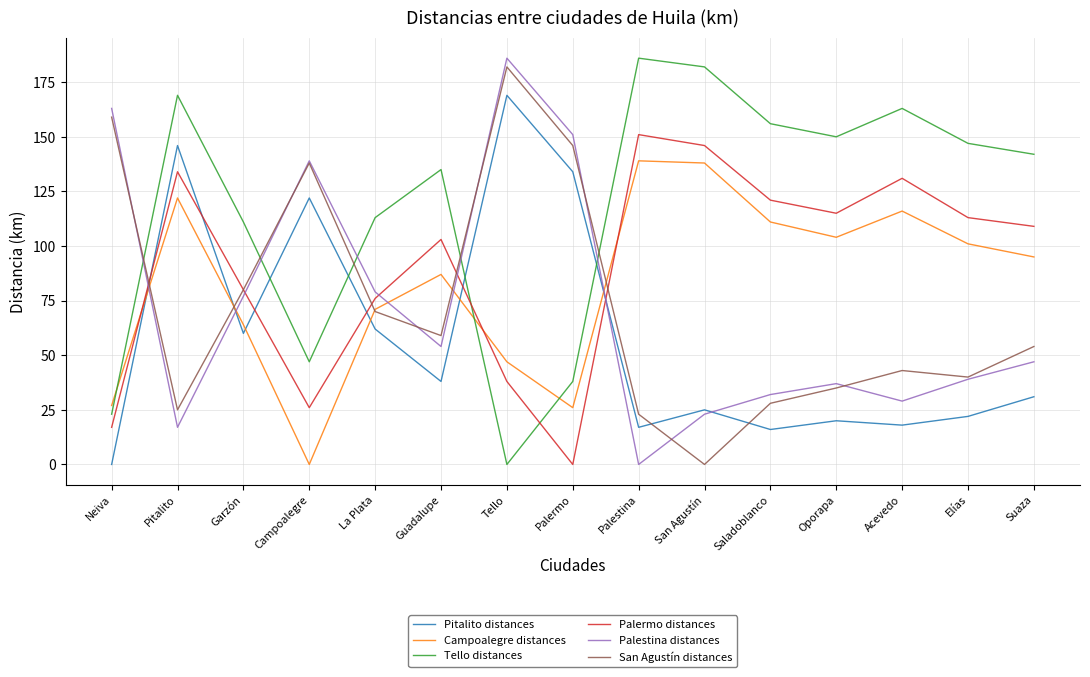

Where is the first local maximum for Tello distances?

Pitalito